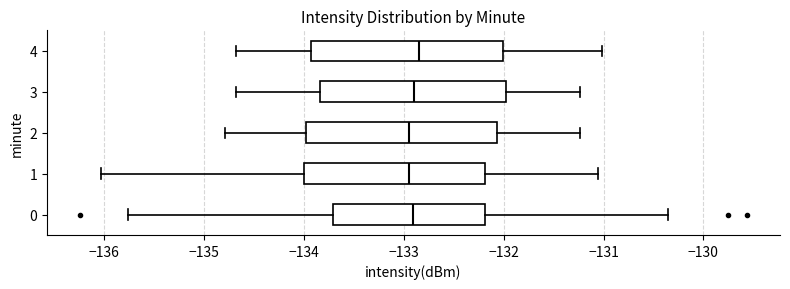

Reading bottom to top, transcribe this box plot: for each box, give where its median line is, the range the box spans, and where its two whiskers end, as read against the x-axis. The values are not printed on the chart, so give them approximately, as read against the axis.

0: median -132.9, box -133.7 to -132.2, whiskers -135.8 to -130.4
1: median -133.0, box -134.0 to -132.2, whiskers -136.0 to -131.1
2: median -133.0, box -134.0 to -132.1, whiskers -134.8 to -131.2
3: median -132.9, box -133.8 to -132.0, whiskers -134.7 to -131.2
4: median -132.8, box -133.9 to -132.0, whiskers -134.7 to -131.0